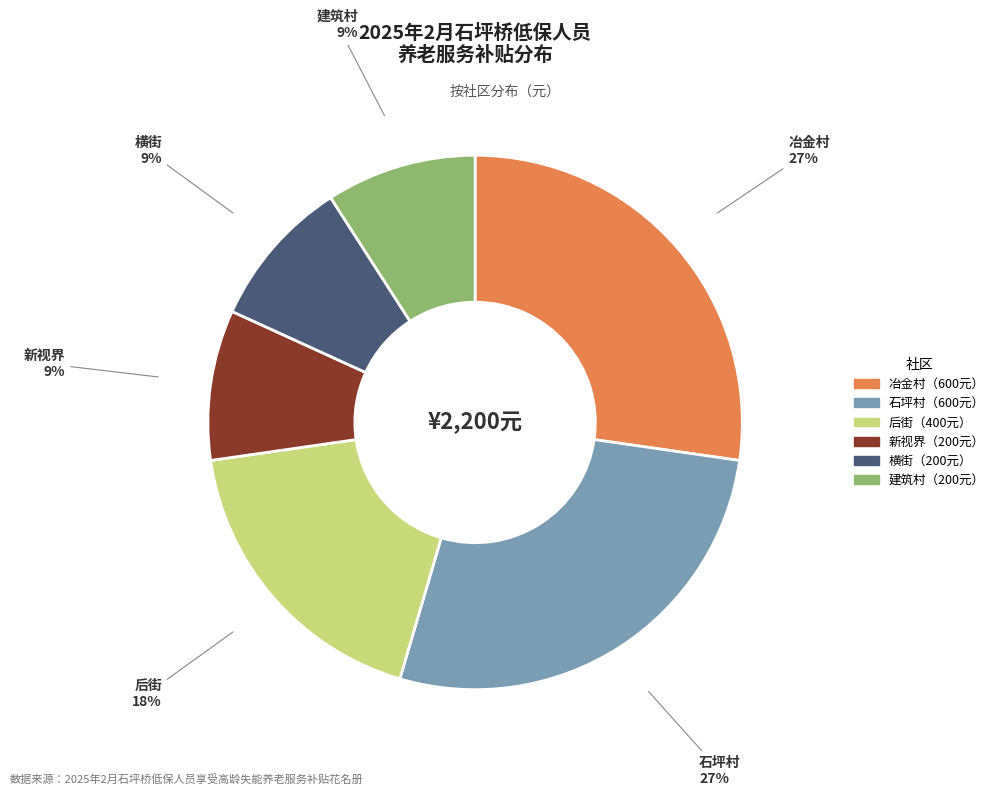

To the nearest percent, what is the difference between the largest and smallest slice percentages?

18%